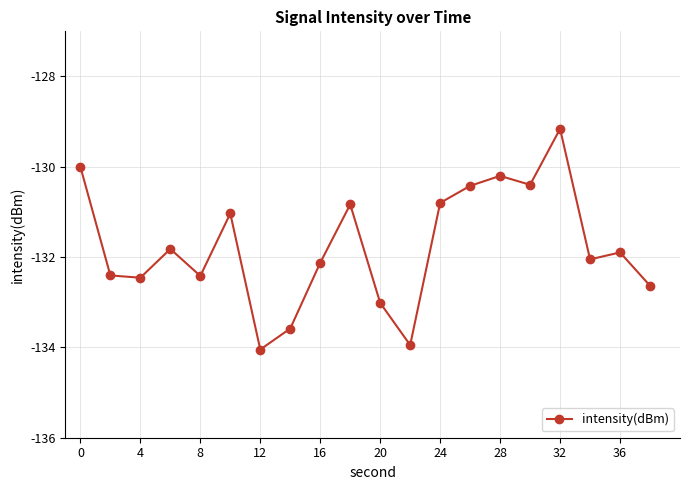

What is the value of the 11th point from the left?

-133.0